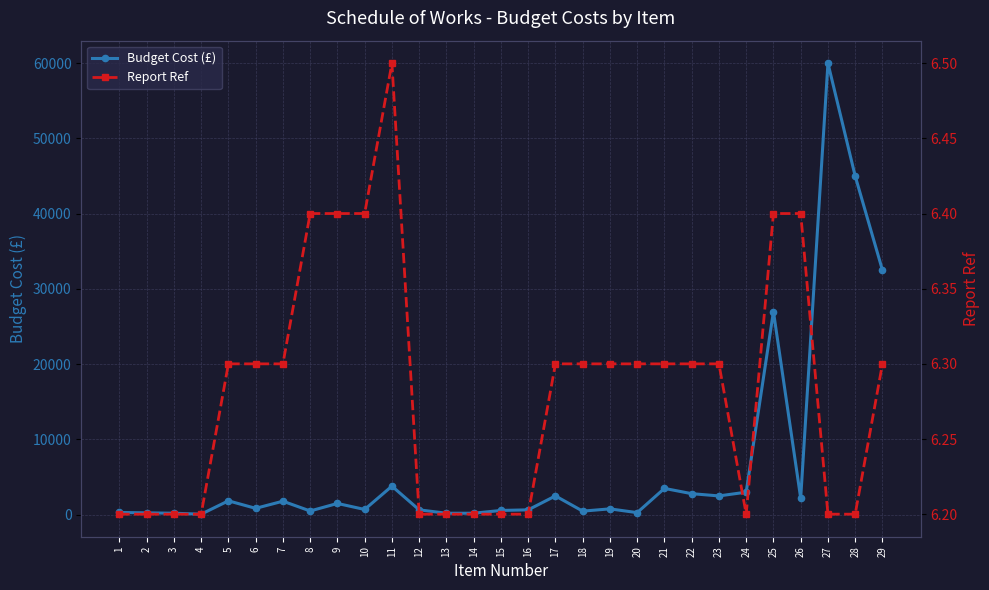

True or false: Report Ref and Budget Cost (£) intersect in this chart.

False